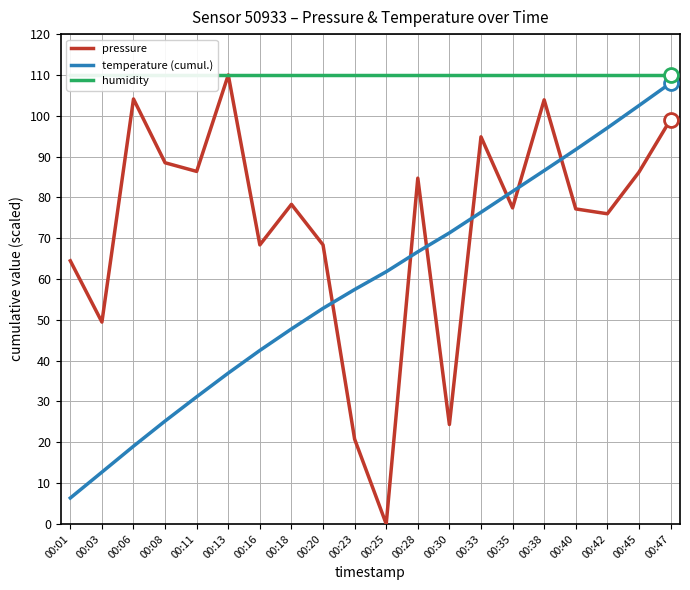

Reading left to right, transcribe all the data shown in this chart.

pressure: 00:01=64.5	00:03=49.5	00:06=104.1	00:08=88.5	00:11=86.4	00:13=110.0	00:16=68.4	00:18=78.3	00:20=68.4	00:23=20.8	00:25=0.0	00:28=84.7	00:30=24.4	00:33=94.8	00:35=77.4	00:38=103.9	00:40=77.2	00:42=76.0	00:45=86.2	00:47=99.1
temperature (cumul.): 00:01=6.4	00:03=12.7	00:06=19.0	00:08=25.2	00:11=31.1	00:13=37.0	00:16=42.5	00:18=47.8	00:20=52.8	00:23=57.4	00:25=61.8	00:28=66.7	00:30=71.3	00:33=76.3	00:35=81.5	00:38=86.6	00:40=91.7	00:42=97.0	00:45=102.5	00:47=108.0
humidity: 00:01=110.0	00:03=110.0	00:06=110.0	00:08=110.0	00:11=110.0	00:13=110.0	00:16=110.0	00:18=110.0	00:20=110.0	00:23=110.0	00:25=110.0	00:28=110.0	00:30=110.0	00:33=110.0	00:35=110.0	00:38=110.0	00:40=110.0	00:42=110.0	00:45=110.0	00:47=110.0